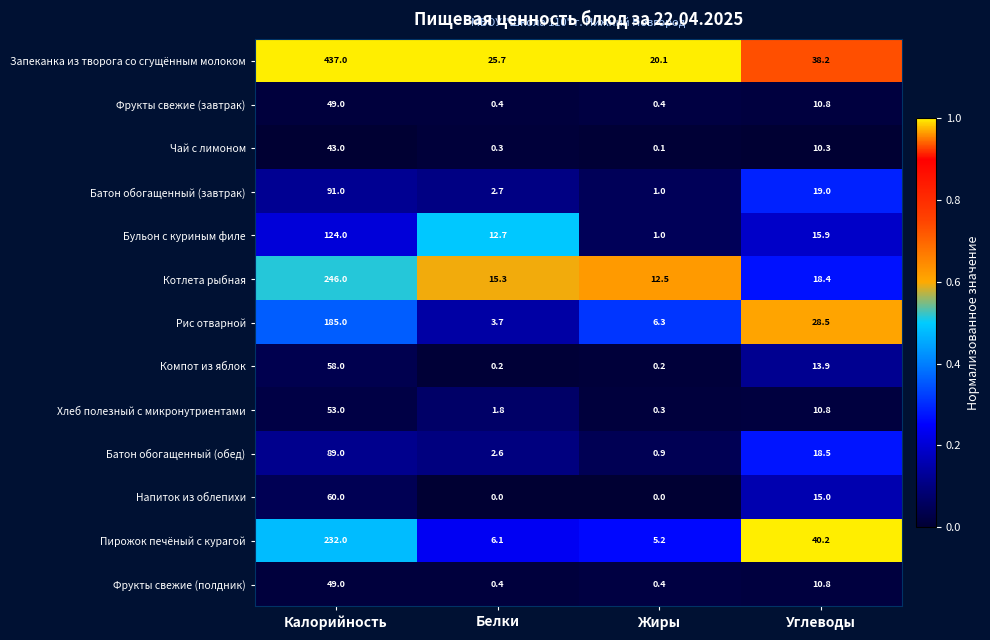

Is the value of Хлеб полезный с микронутриентами at Калорийность greater than the value of Рис отварной at Углеводы?

Yes